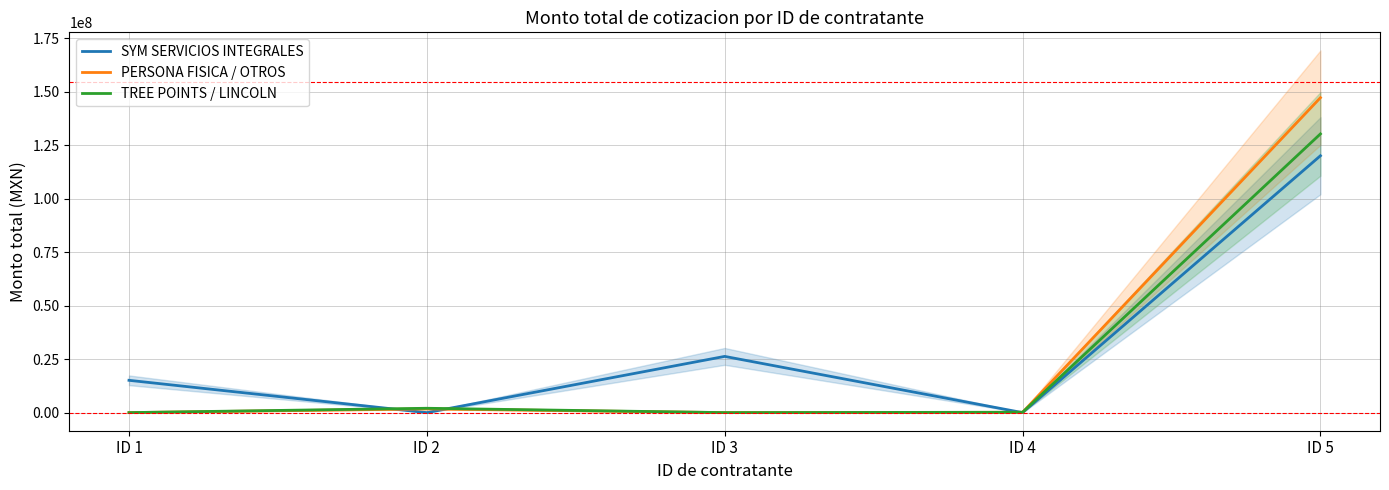

Is the value of SYM SERVICIOS INTEGRALES at ID 5 greater than the value of TREE POINTS / LINCOLN at ID 5?

No